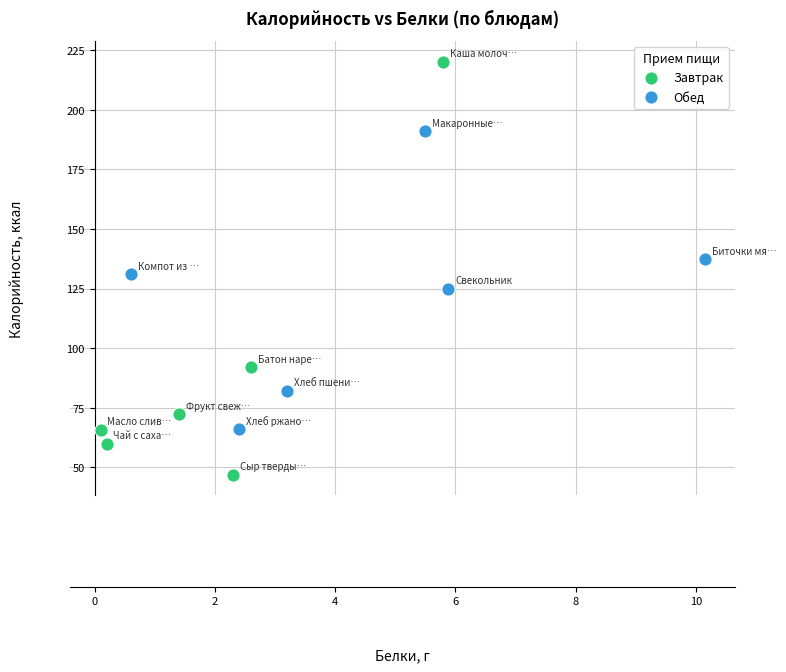

Which series has the widest spread of Y values?

Завтрак